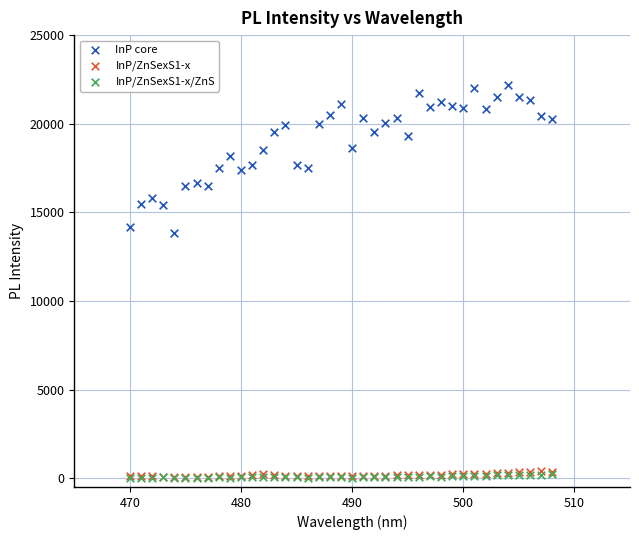

Which series contains the highest Y value?

InP core